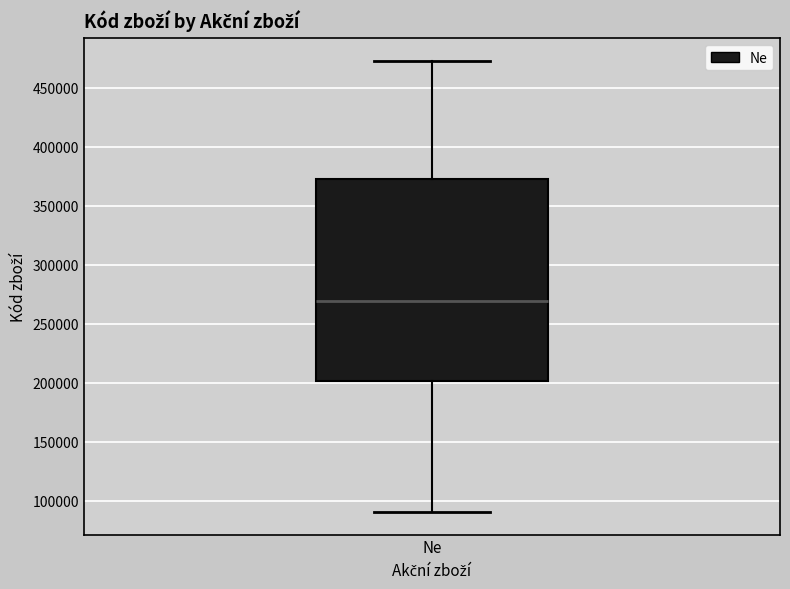

Where does the lower whisker of the box for Ne end on the y-axis? The values are not printed on the chart, so give them approximately, as read against the axis.

90000